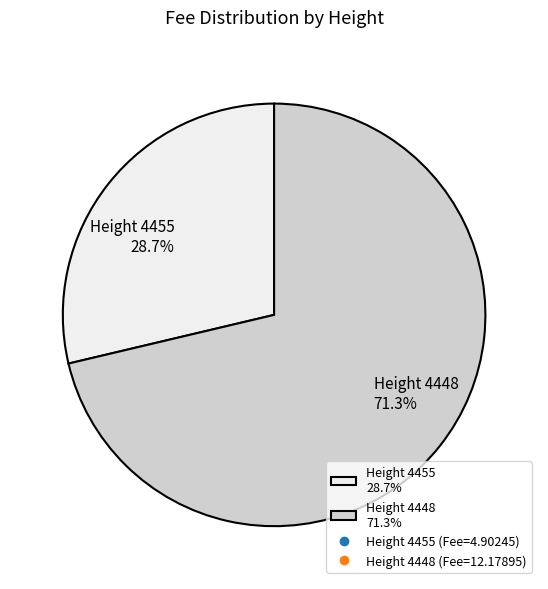

Which category has the biggest portion of the pie?

Height 4448 71.3%